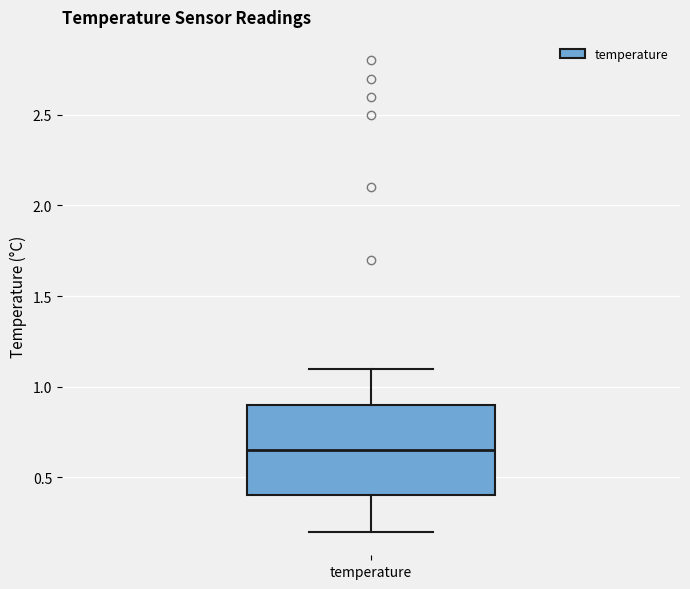

Where does the upper whisker of the box for temperature end on the y-axis? The values are not printed on the chart, so give them approximately, as read against the axis.

1.10